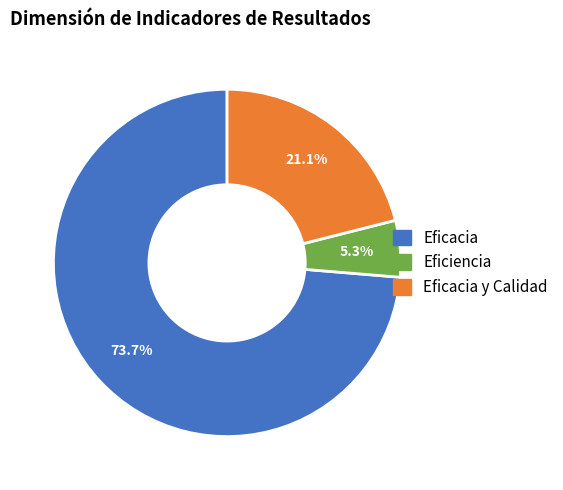

Does any single category account for the majority?

Yes